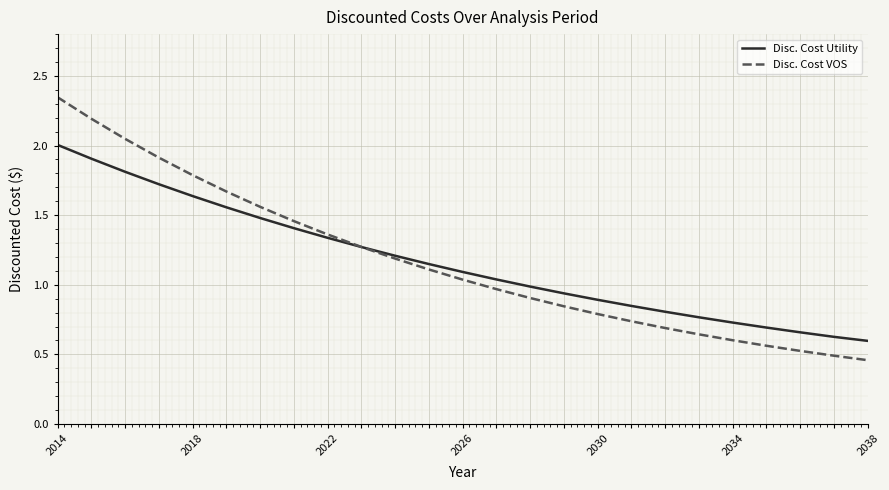

Which series has the widest spread of values?

Disc. Cost VOS